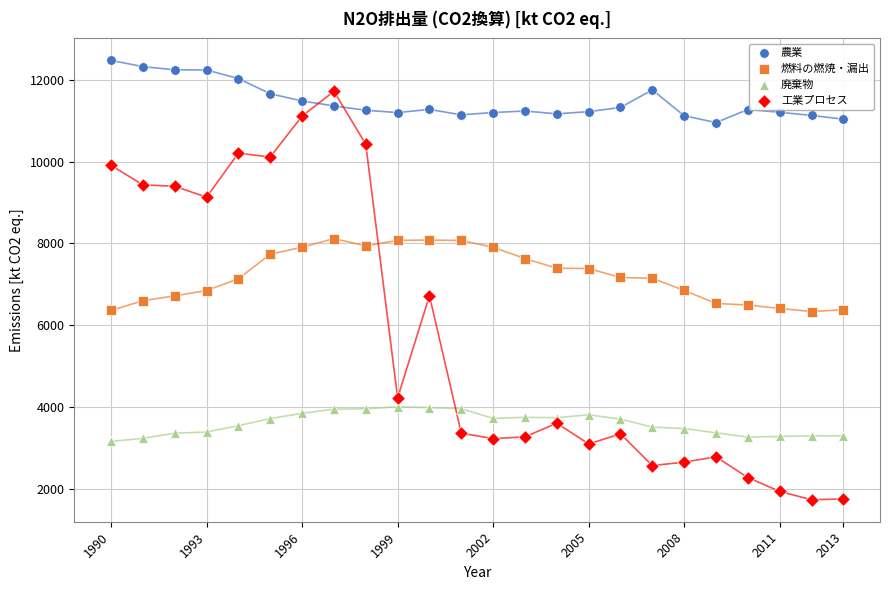

Which series reaches the minimum Y coordinate?

工業プロセス